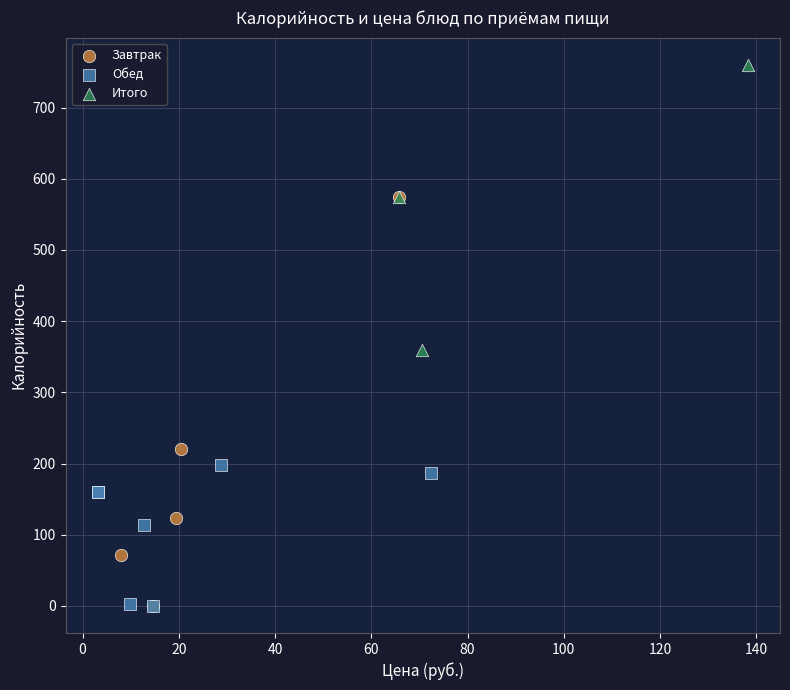

Which series has the widest spread of Y values?

Завтрак